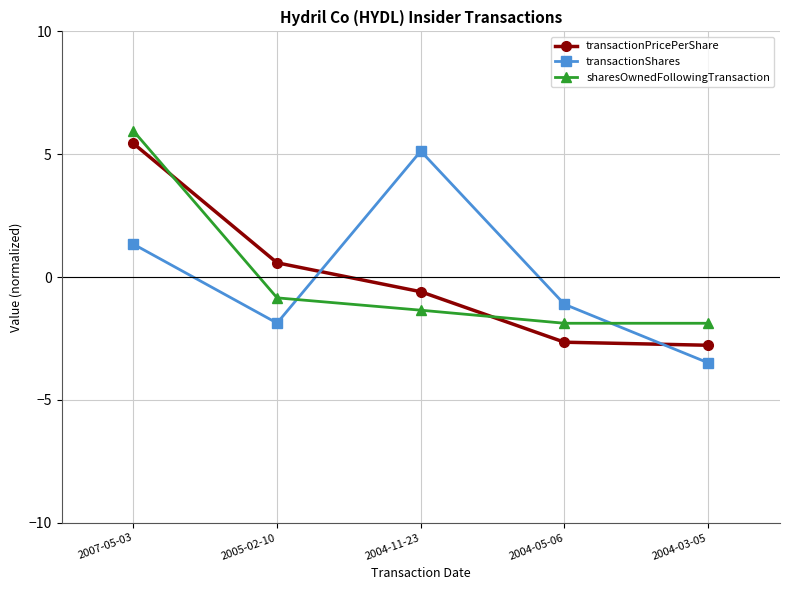

Where does the sharesOwnedFollowingTransaction series first go above -1?

2007-05-03